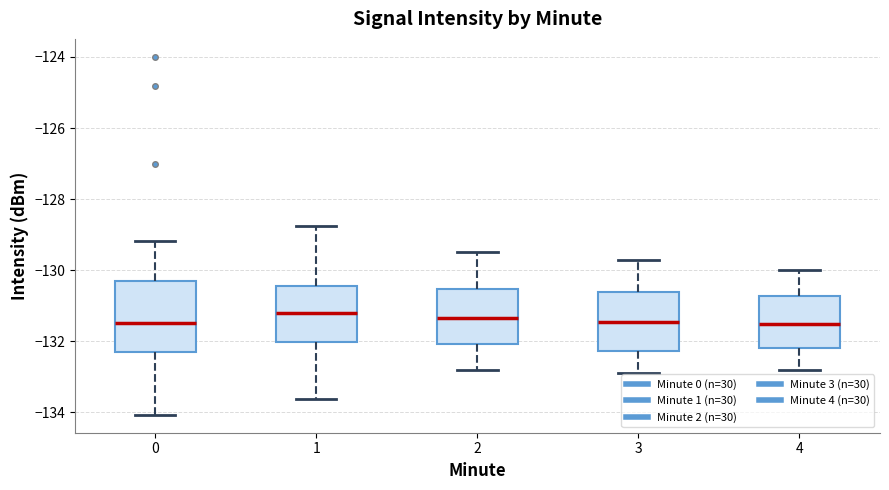

Which box is the tallest, from its lower edge to its upper edge?

0